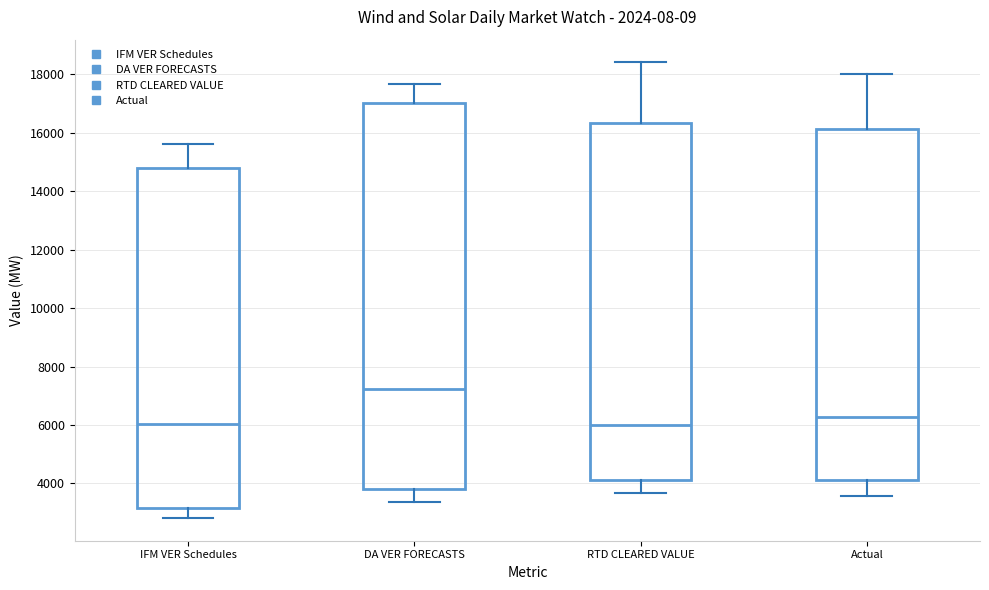

Which box is the tallest, from its lower edge to its upper edge?

DA VER FORECASTS